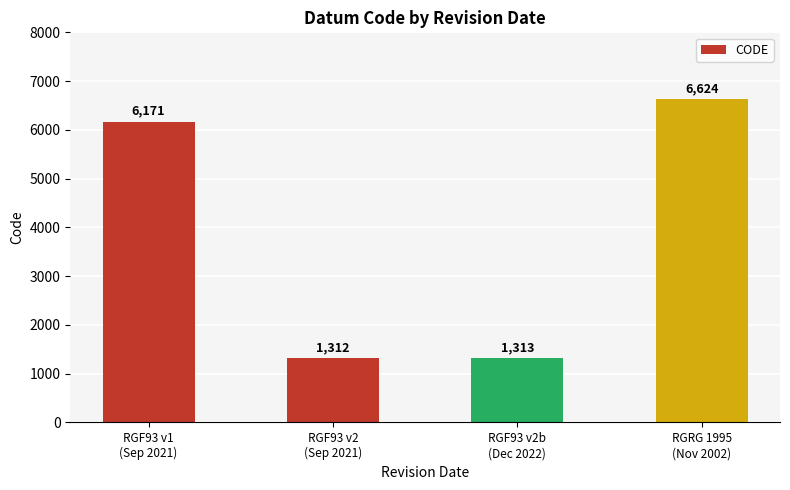

What is the ratio of the value at RGF93 v2b
(Dec 2022) to the value at RGF93 v2
(Sep 2021)?

1.0